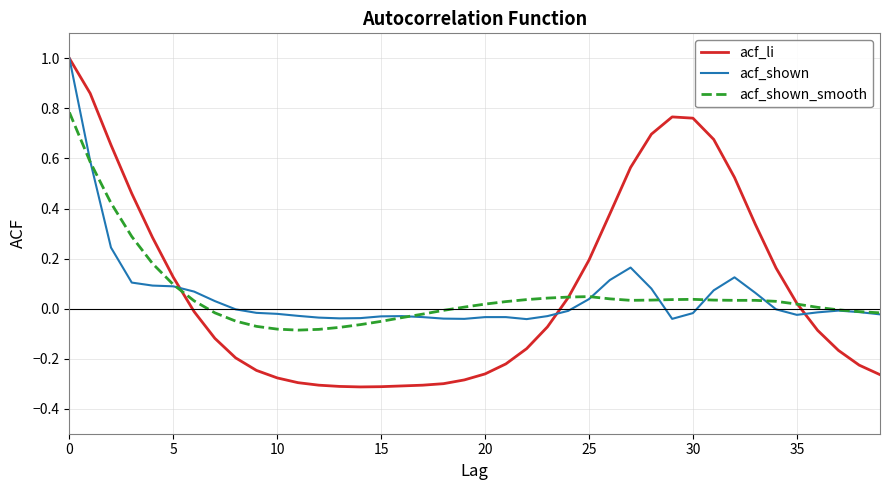

What is the highest value of the acf_shown series?

1.0